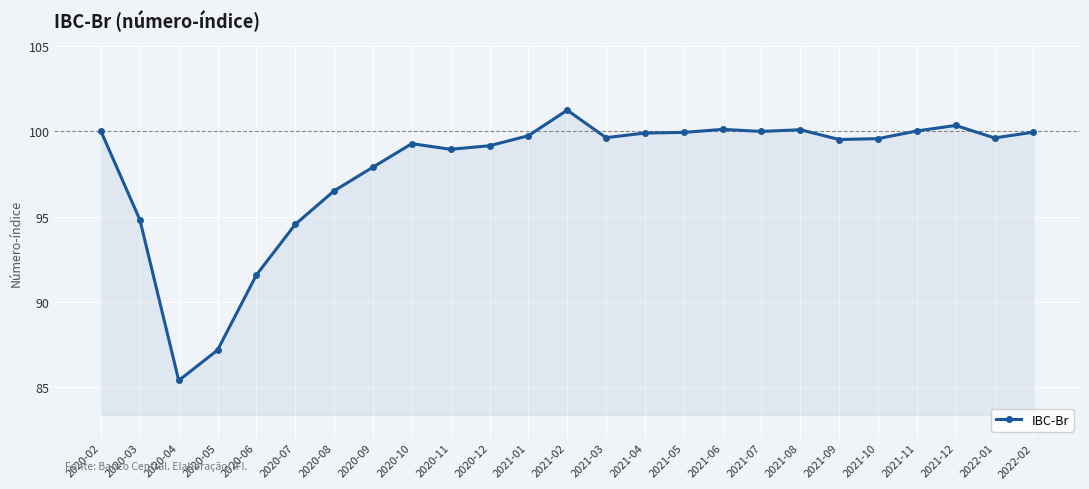

How many lines are shown in the chart?

1